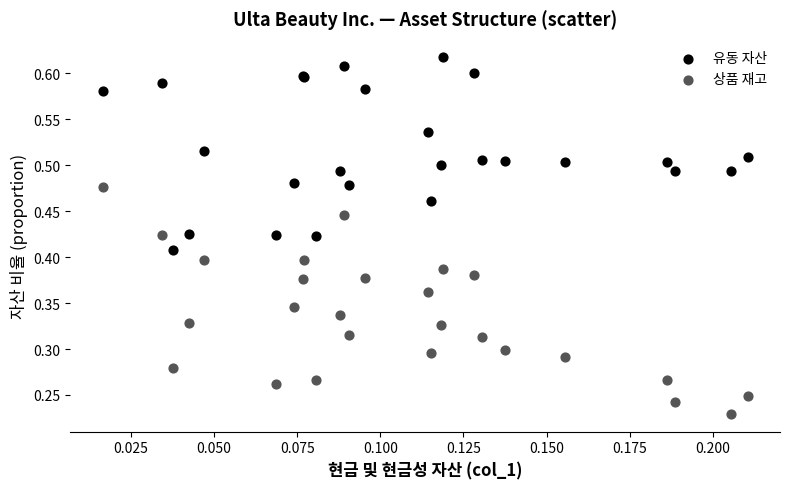

Which series has the largest Y range (max minus min)?

상품 재고